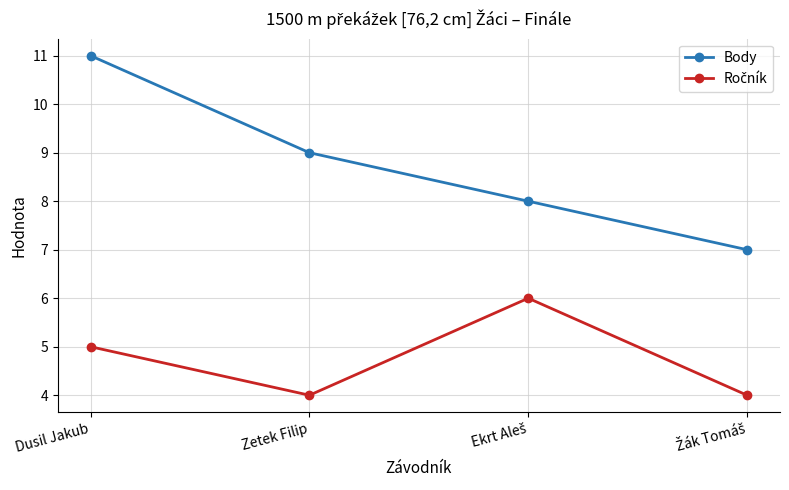

What is the greatest value displayed?

11